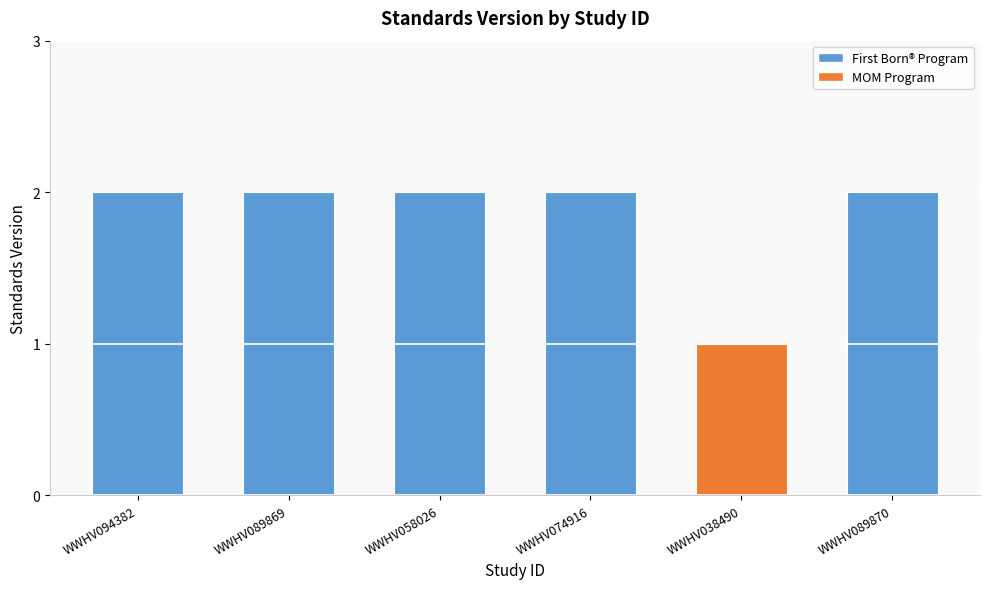

Approximately how many times larger is the value at WWHV038490 compared to WWHV089869?

0.5